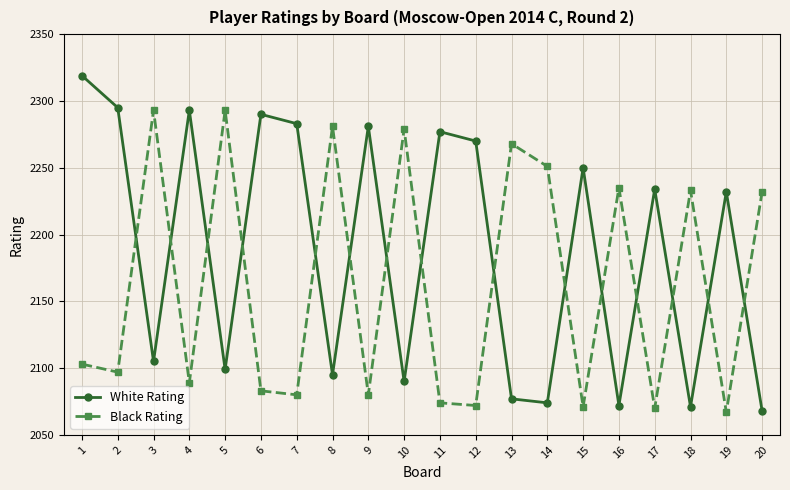

What is the value of the White Rating point at the 7th from the left?

2283